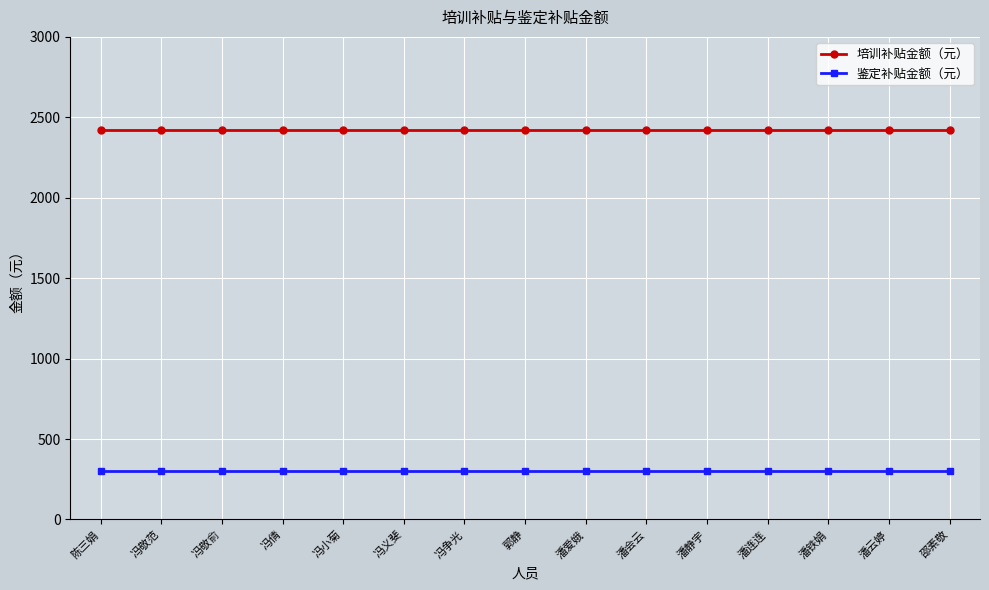

Read the 培训补贴金额（元） value at 郭静.

2420